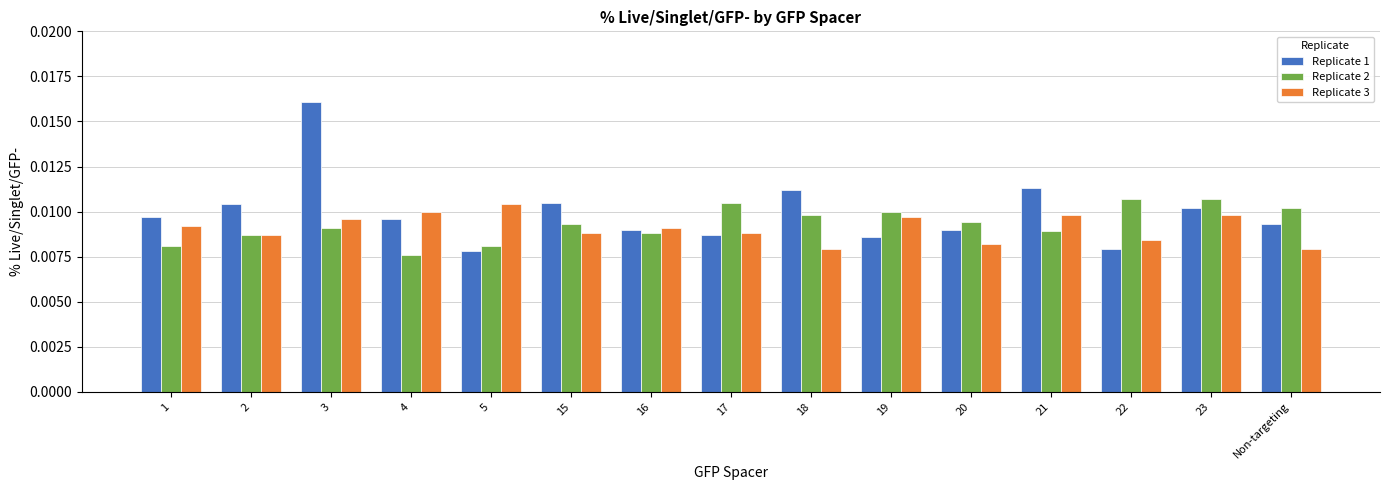

Rank the series by their average value, from lowest to highest.

Replicate 3, Replicate 2, Replicate 1